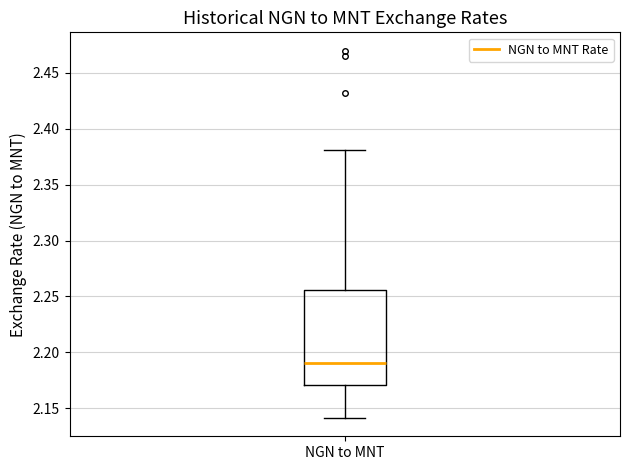

Transcribe this box plot: give where the median line is, the range the box spans, and where the two whiskers end, as read against the y-axis. The values are not printed on the chart, so give them approximately, as read against the axis.

median 2.190, box 2.170 to 2.255, whiskers 2.140 to 2.380